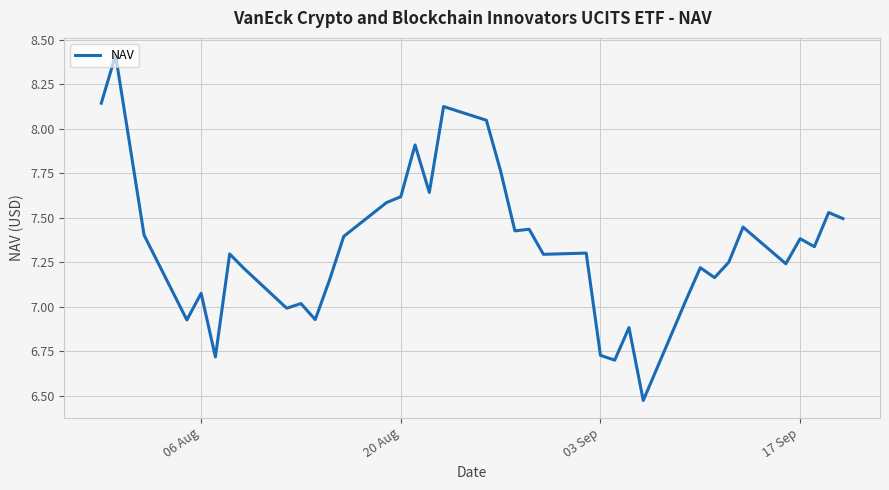

What is the maximum value shown in the chart?

8.4